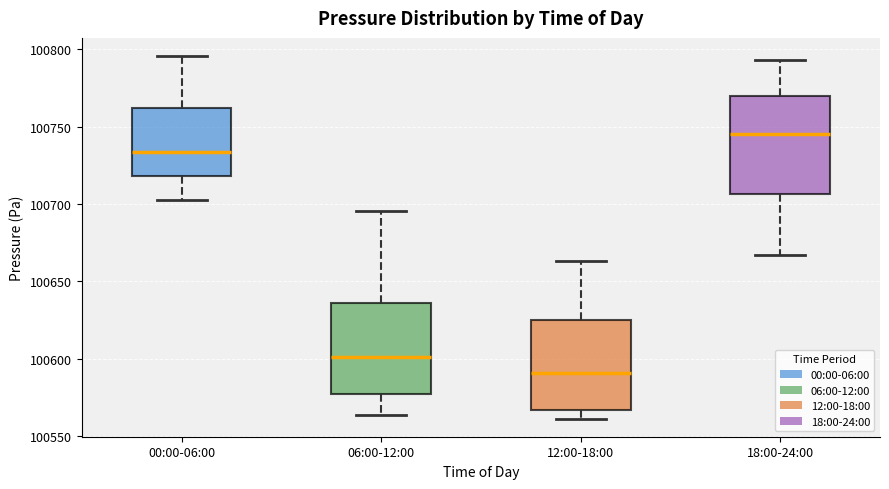

Reading left to right, read every box against the y-axis: the position of its median line, the range the box covers, and the ends of its whiskers. The values are not printed on the chart, so give them approximately, as read against the axis.

00:00-06:00: median 100735, box 100720 to 100760, whiskers 100705 to 100795
06:00-12:00: median 100600, box 100575 to 100635, whiskers 100565 to 100695
12:00-18:00: median 100590, box 100565 to 100625, whiskers 100560 to 100665
18:00-24:00: median 100745, box 100705 to 100770, whiskers 100665 to 100795